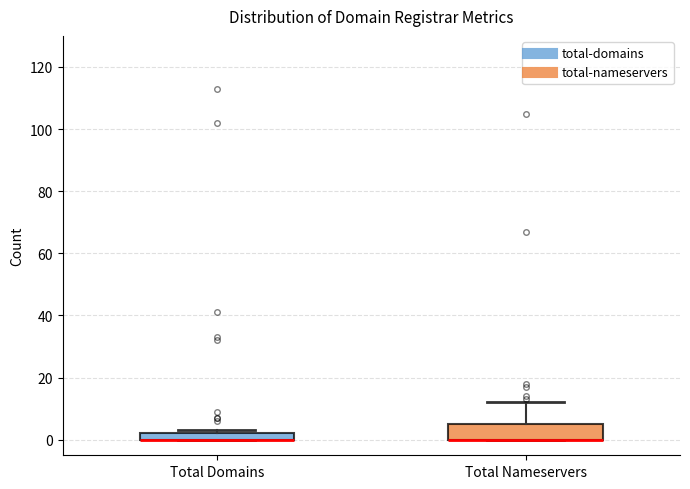

Where is the lower edge of the box for Total Domains on the y-axis? The values are not printed on the chart, so give them approximately, as read against the axis.

0